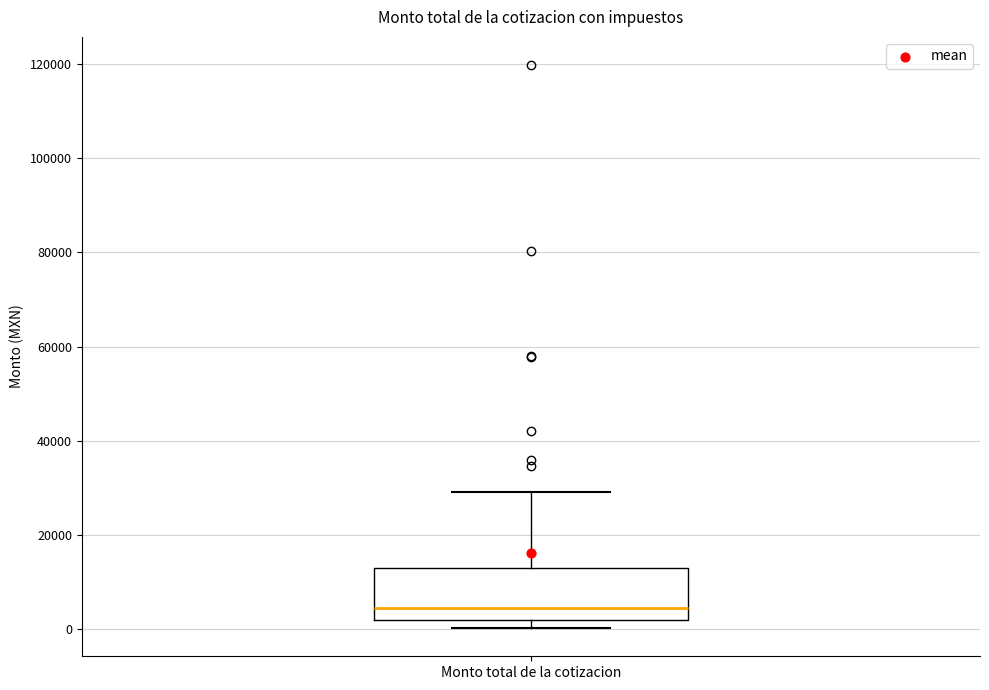

Read this box plot against the y-axis: the position of the median line, the range covered by the box, and the ends of both whiskers. The values are not printed on the chart, so give them approximately, as read against the axis.

median 4000, box 2000 to 14000, whiskers 0 to 30000